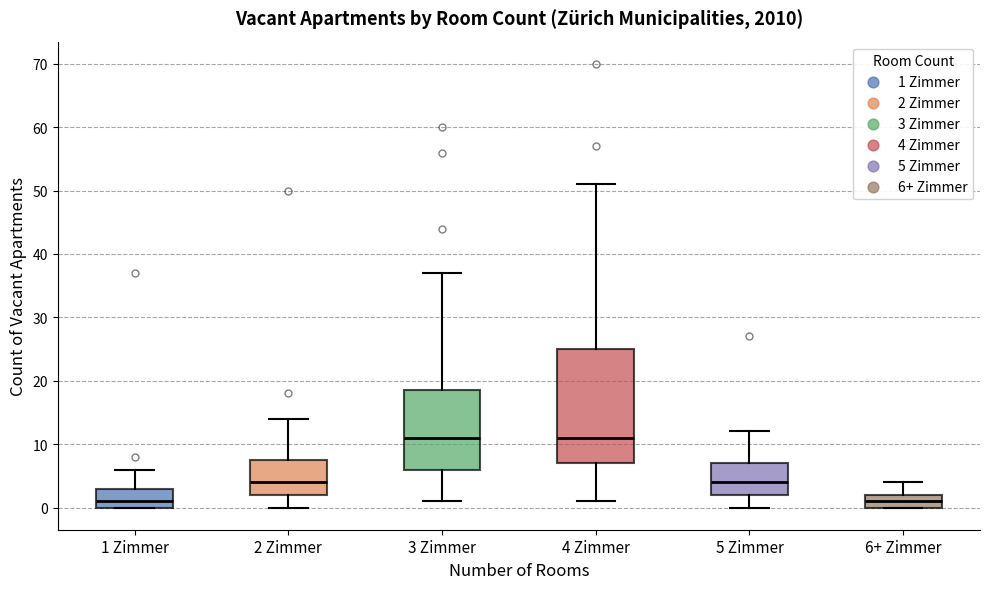

Reading left to right, read every box against the y-axis: the position of its median line, the range the box covers, and the ends of its whiskers. The values are not printed on the chart, so give them approximately, as read against the axis.

1 Zimmer: median 1, box 0 to 3, whiskers 0 to 6
2 Zimmer: median 4, box 2 to 8, whiskers 0 to 14
3 Zimmer: median 11, box 6 to 19, whiskers 1 to 37
4 Zimmer: median 11, box 7 to 25, whiskers 1 to 51
5 Zimmer: median 4, box 2 to 7, whiskers 0 to 12
6+ Zimmer: median 1, box 0 to 2, whiskers 0 to 4